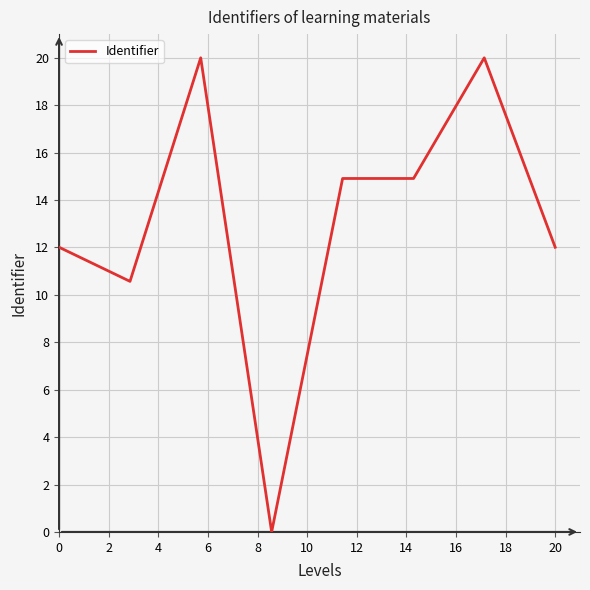

What is the sum of all values?

104.4